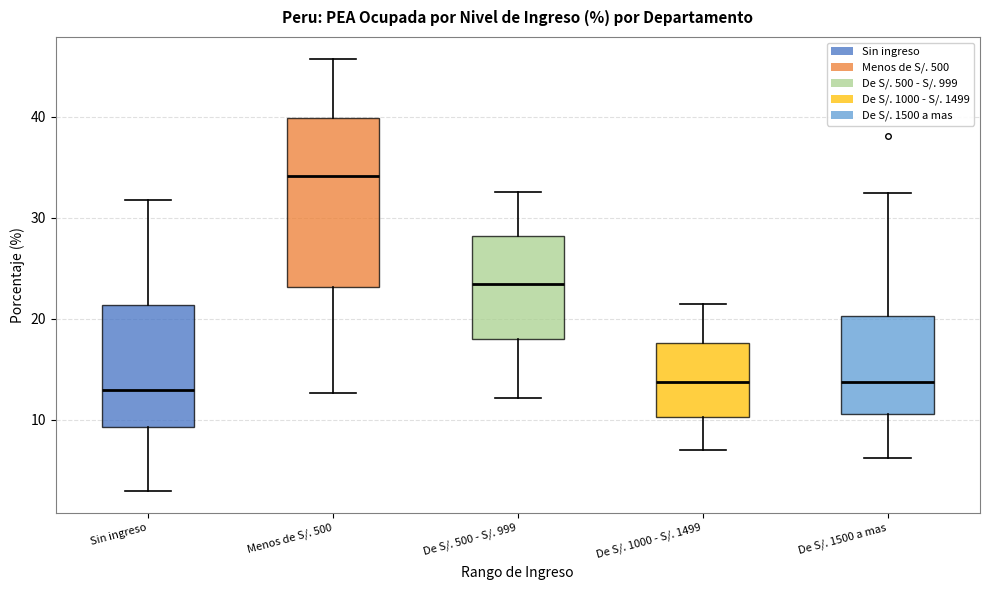

Reading left to right, transcribe this box plot: for each box, give where its median line is, the range the box spans, and where its two whiskers end, as read against the y-axis. The values are not printed on the chart, so give them approximately, as read against the axis.

Sin ingreso: median 13, box 9 to 21, whiskers 3 to 32
Menos de S/. 500: median 34, box 23 to 40, whiskers 13 to 46
De S/. 500 - S/. 999: median 23, box 18 to 28, whiskers 12 to 33
De S/. 1000 - S/. 1499: median 14, box 10 to 18, whiskers 7 to 22
De S/. 1500 a mas: median 14, box 11 to 20, whiskers 6 to 32